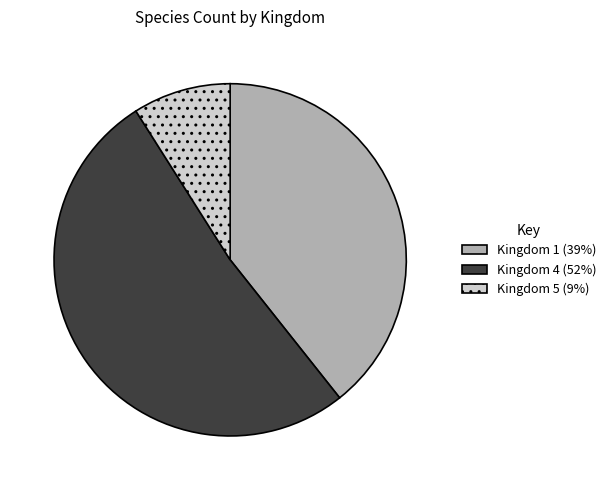

Is there any slice that represents more than half of the pie?

Yes